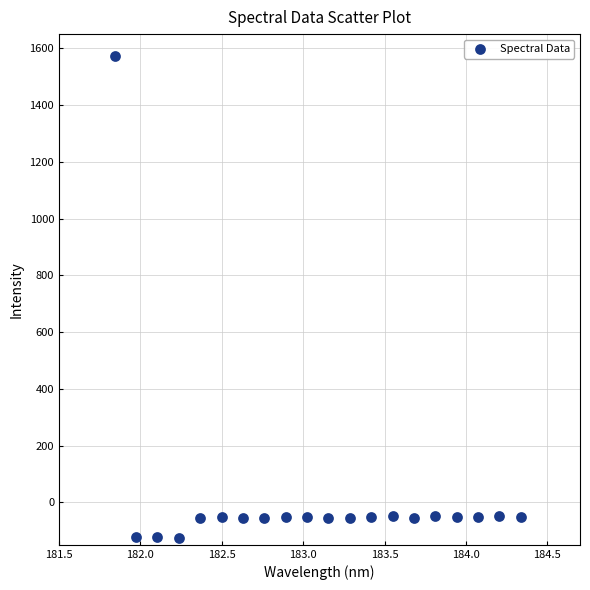

What is the range of Y values (max minus min)?

1698.4